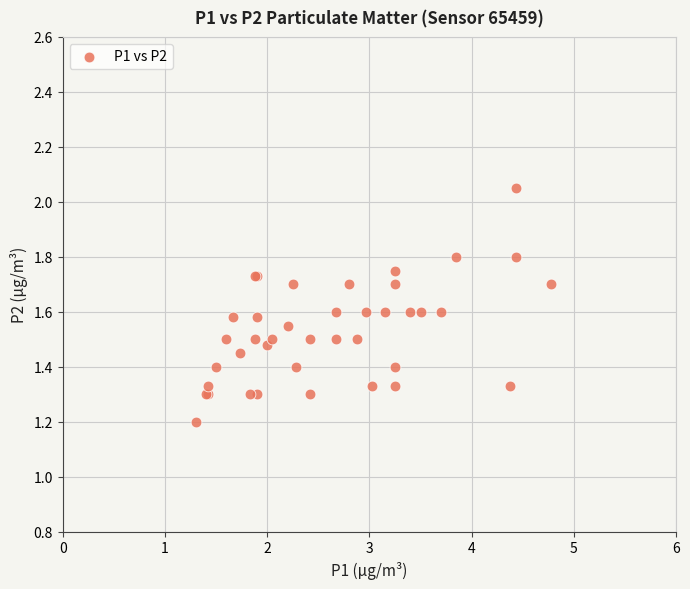

What Y value in the scatter plot is closest to 1?

1.2